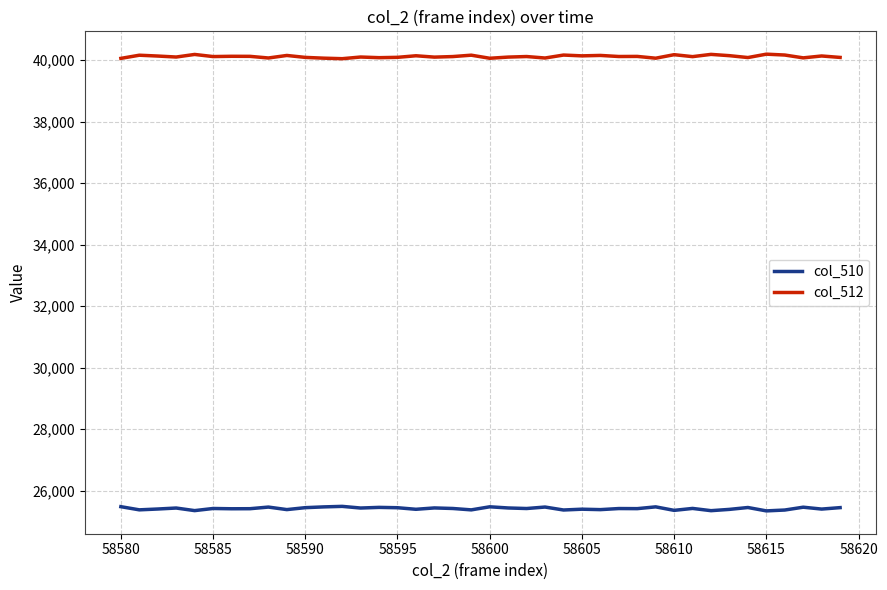

Which series has the largest total across all categories?

col_512